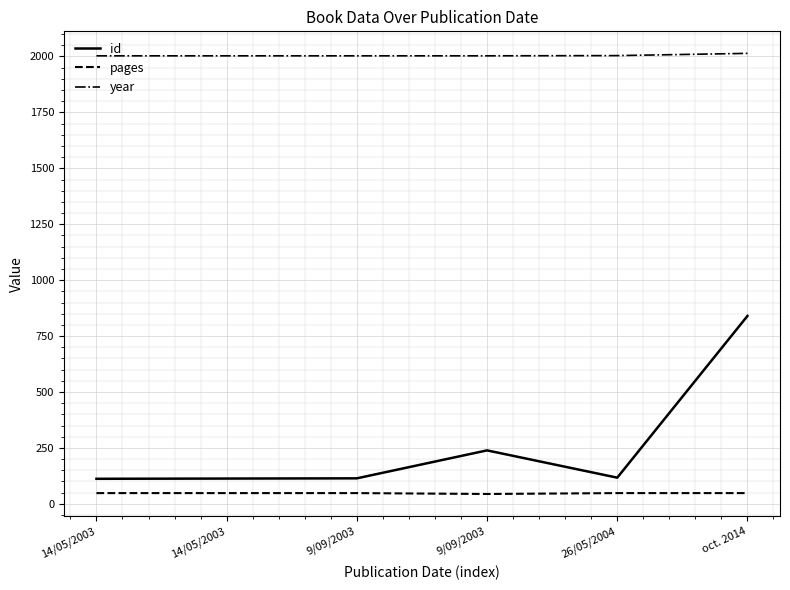

How many distinct data groups are displayed?

3